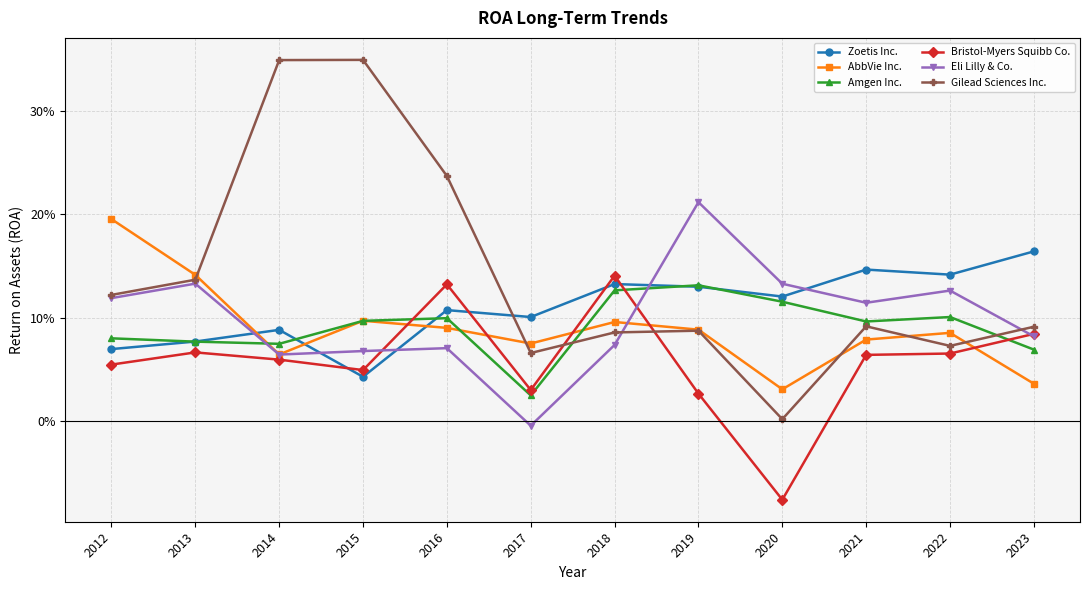

Is it true that Gilead Sciences Inc. equals 0.1 at 2017?

True